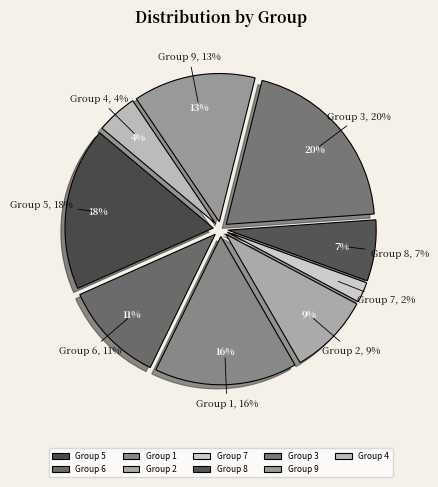

How many slices are in this pie chart?

9